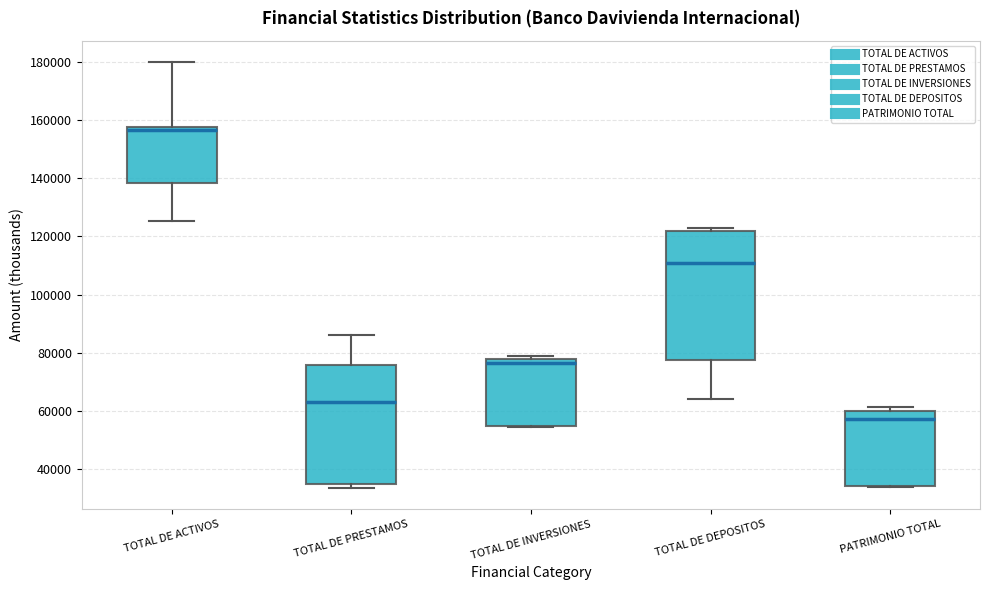

Which box has the lowest median line?

PATRIMONIO TOTAL